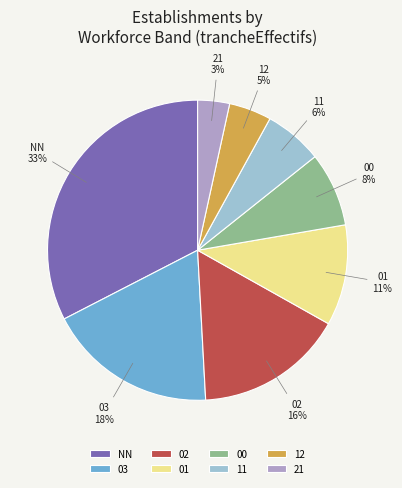

True or false: 11 accounts for 6% of the total.

True